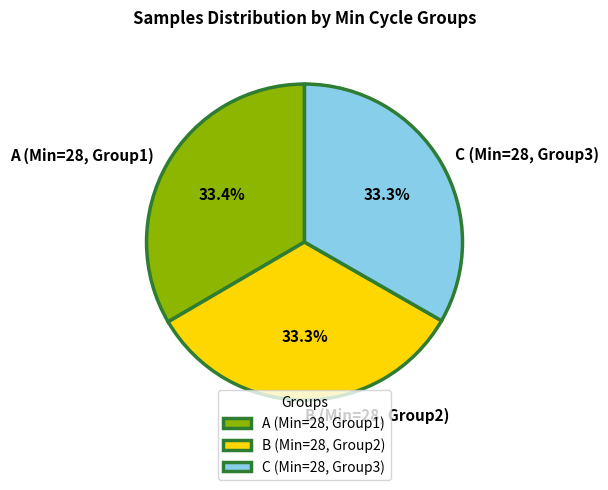

How many segments does this pie chart have?

3